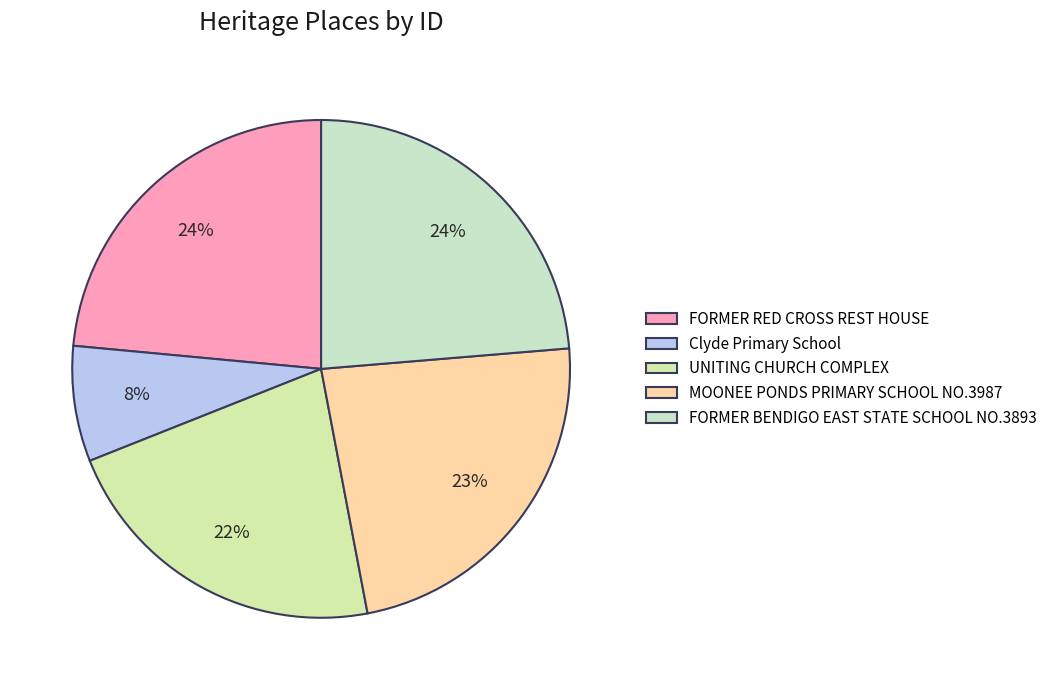

Approximately how many times larger is the value at FORMER BENDIGO EAST STATE SCHOOL NO.3893 compared to UNITING CHURCH COMPLEX?

1.1